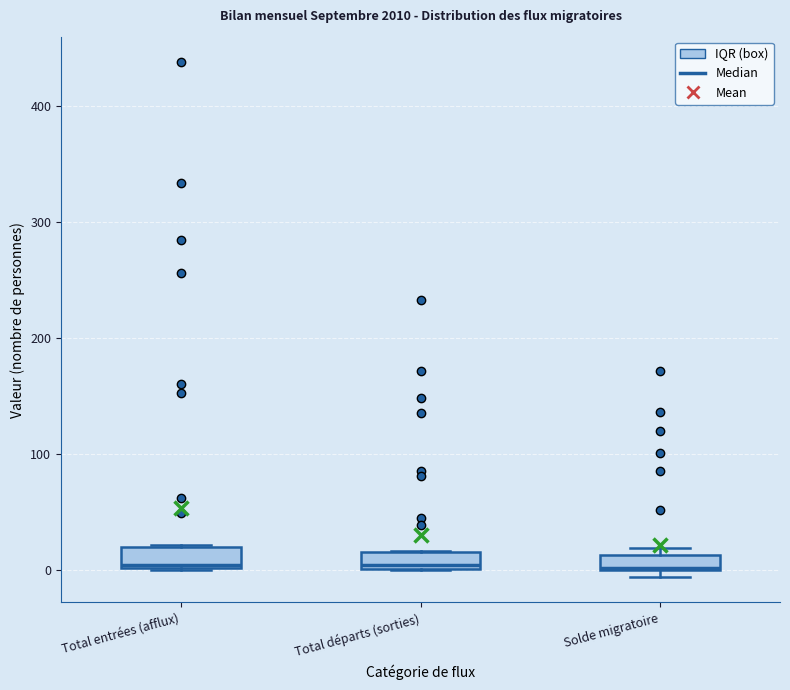

Where is the lower edge of the box for Total départs (sorties) on the y-axis? The values are not printed on the chart, so give them approximately, as read against the axis.

0